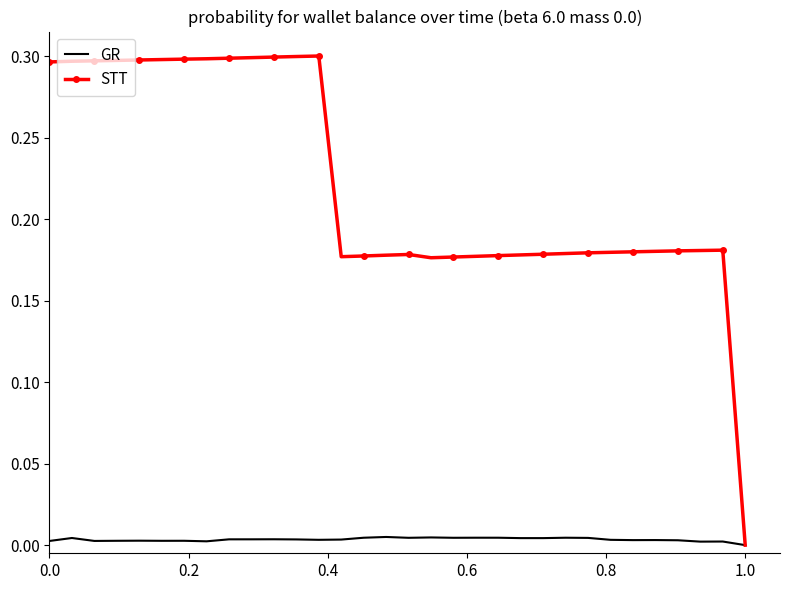

Rank the series by their maximum value, from highest to lowest.

STT, GR